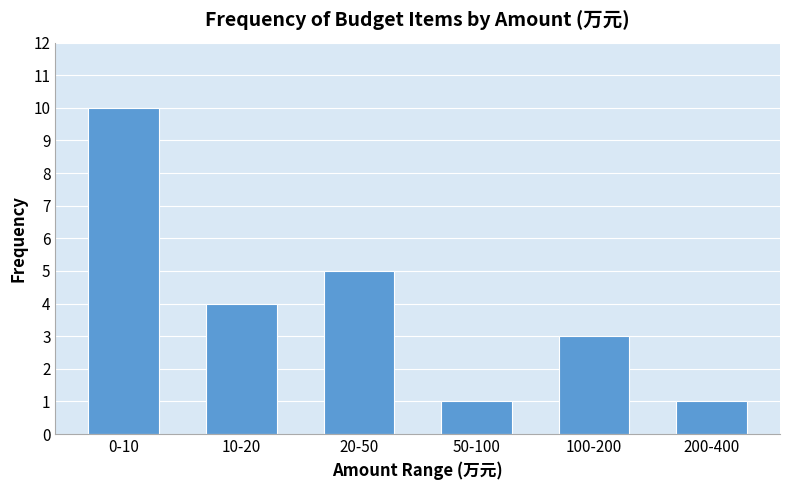

Reading left to right, list all the values displayed in this chart.

0-10=10	10-20=4	20-50=5	50-100=1	100-200=3	200-400=1